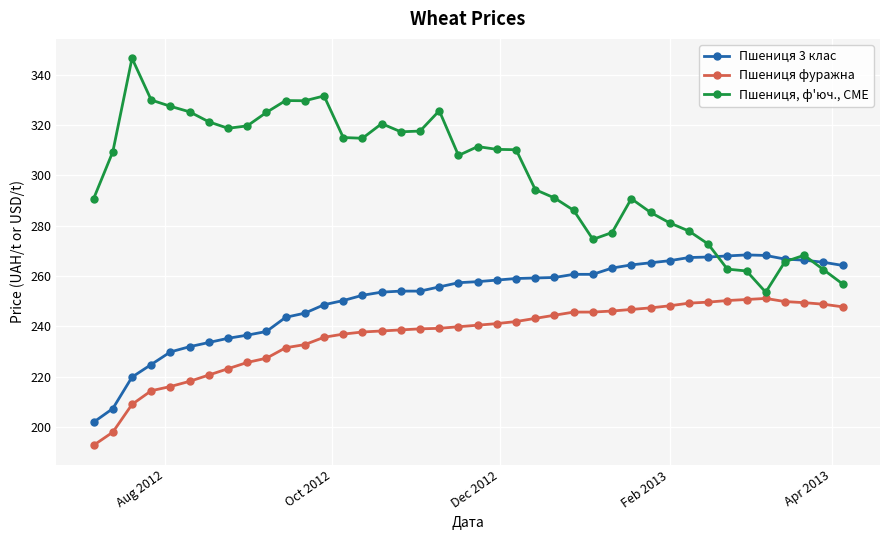

What is the lowest value of the Пшениця, ф'юч., CME series?

253.5